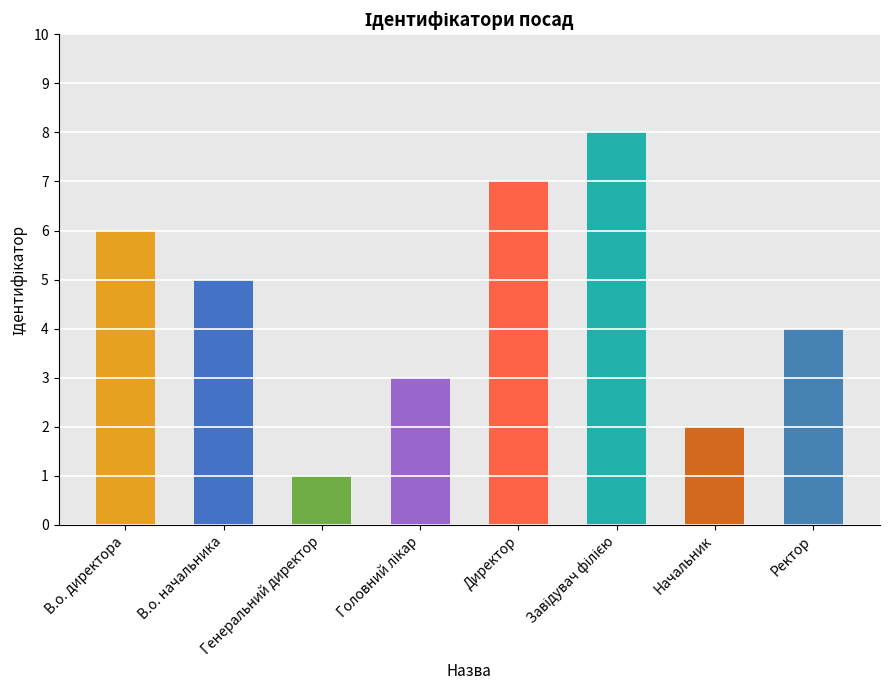

What is the sum of the values at Ректор and Директор?

11